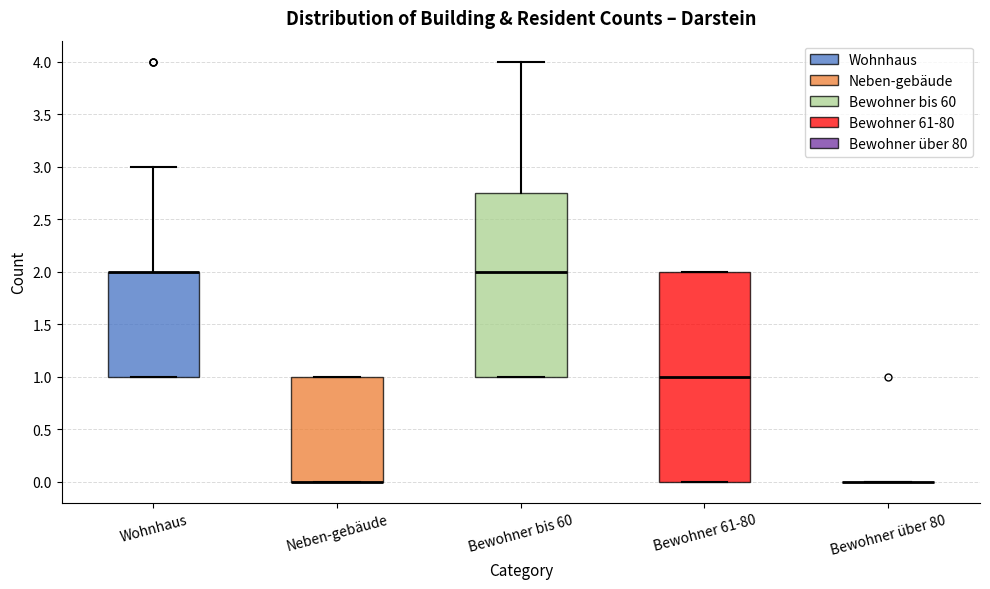

Reading left to right, read every box against the y-axis: the position of its median line, the range the box covers, and the ends of its whiskers. The values are not printed on the chart, so give them approximately, as read against the axis.

Wohnhaus: median 2.00 (drawn on the box's upper edge), box 1.00 to 2.00, whiskers 1.00 to 3.00
Neben-gebäude: median 0.00 (drawn on the box's lower edge), box 0.00 to 1.00, whiskers 0.00 to 1.00
Bewohner bis 60: median 2.00, box 1.00 to 2.75, whiskers 1.00 to 4.00
Bewohner 61-80: median 1.00, box 0.00 to 2.00, whiskers 0.00 to 2.00
Bewohner über 80: box collapsed to a line at 0.00, whiskers 0.00 to 0.00